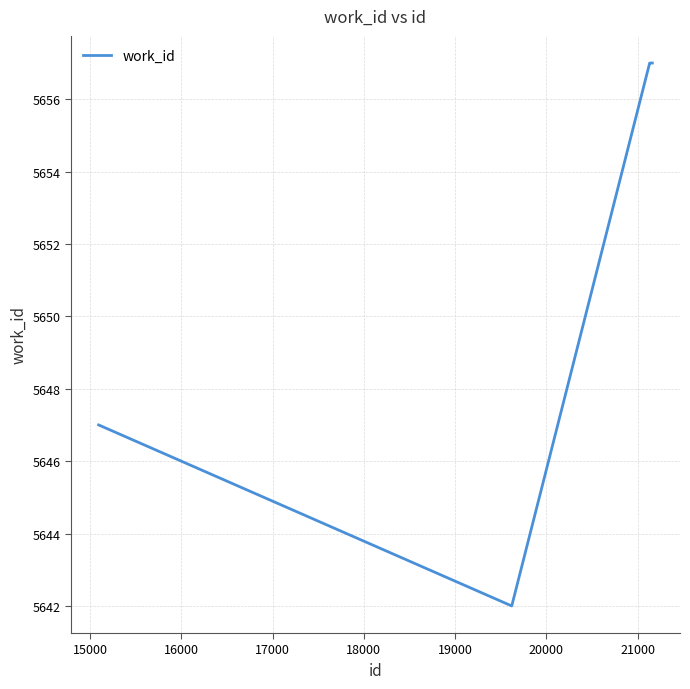

What is the smallest value displayed?

5642